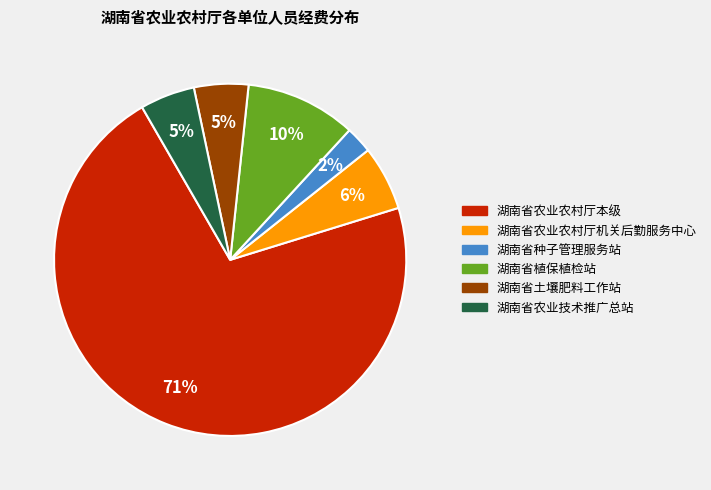

Which has a higher value, 湖南省农业农村厅机关后勤服务中心 or 湖南省农业农村厅本级?

湖南省农业农村厅本级